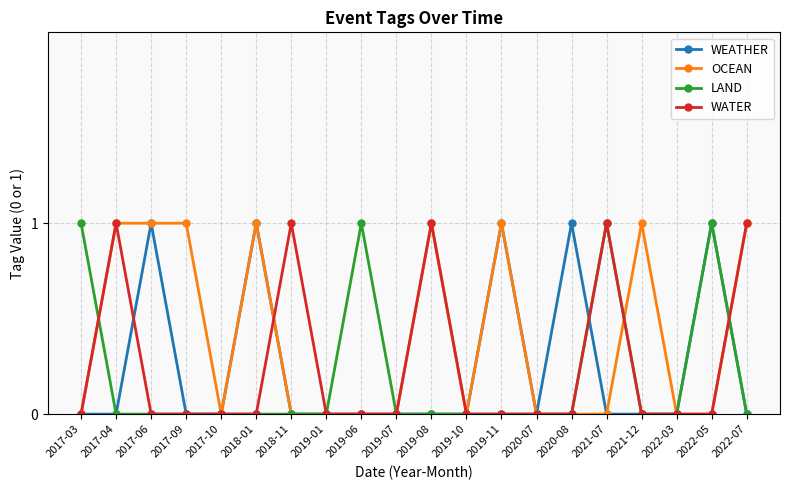

At which category does WEATHER reach its first local peak?

2017-06